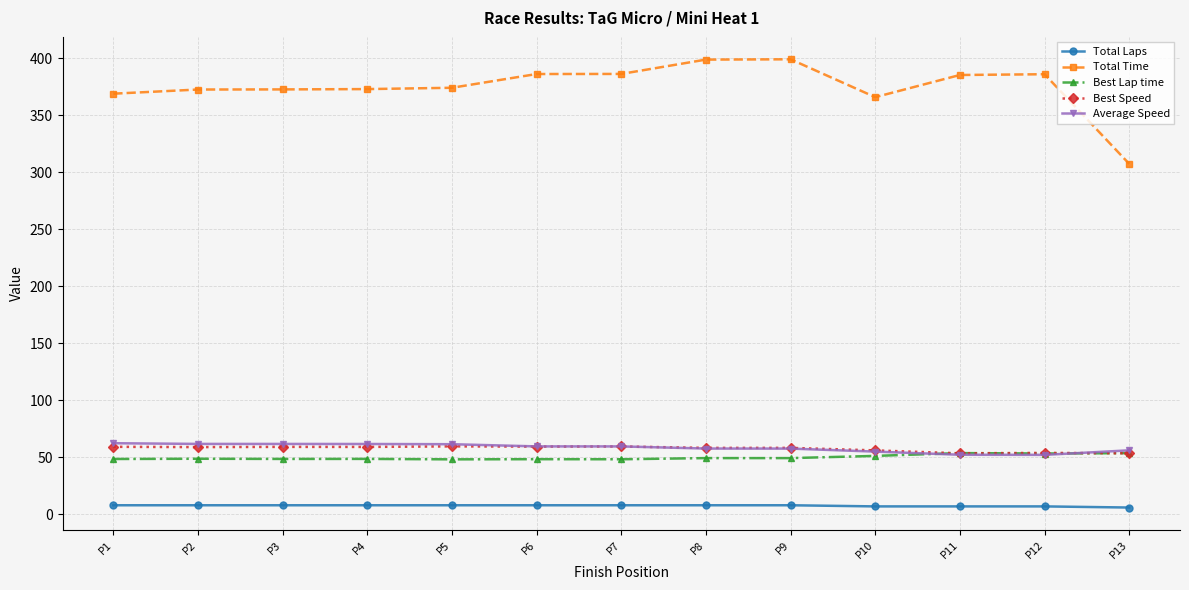

True or false: Average Speed and Total Laps cross at least once.

False